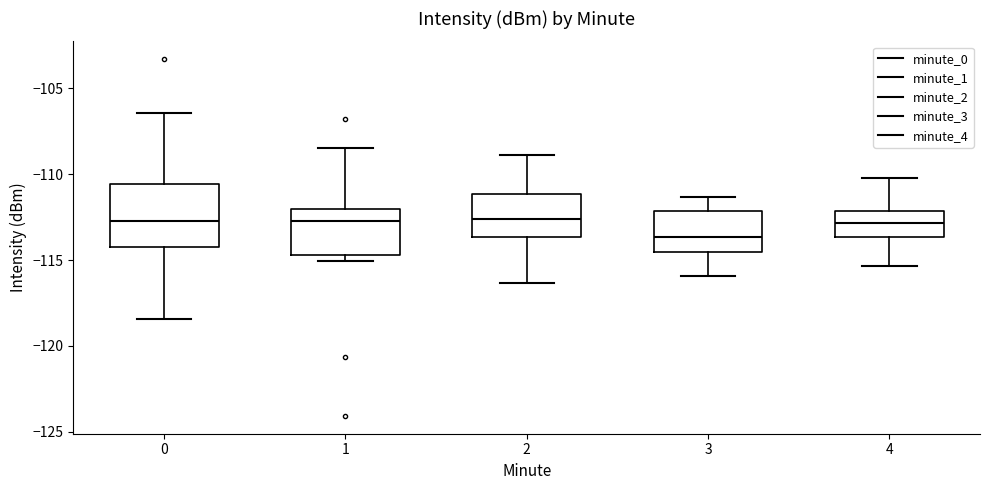

Reading left to right, transcribe this box plot: for each box, give where its median line is, the range the box spans, and where its two whiskers end, as read against the y-axis. The values are not printed on the chart, so give them approximately, as read against the axis.

0: median -112.5, box -114.0 to -110.5, whiskers -118.5 to -106.5
1: median -112.5, box -114.5 to -112.0, whiskers -115.0 to -108.5
2: median -112.5, box -113.5 to -111.0, whiskers -116.5 to -109.0
3: median -113.5, box -114.5 to -112.0, whiskers -116.0 to -111.5
4: median -113.0, box -113.5 to -112.0, whiskers -115.5 to -110.0